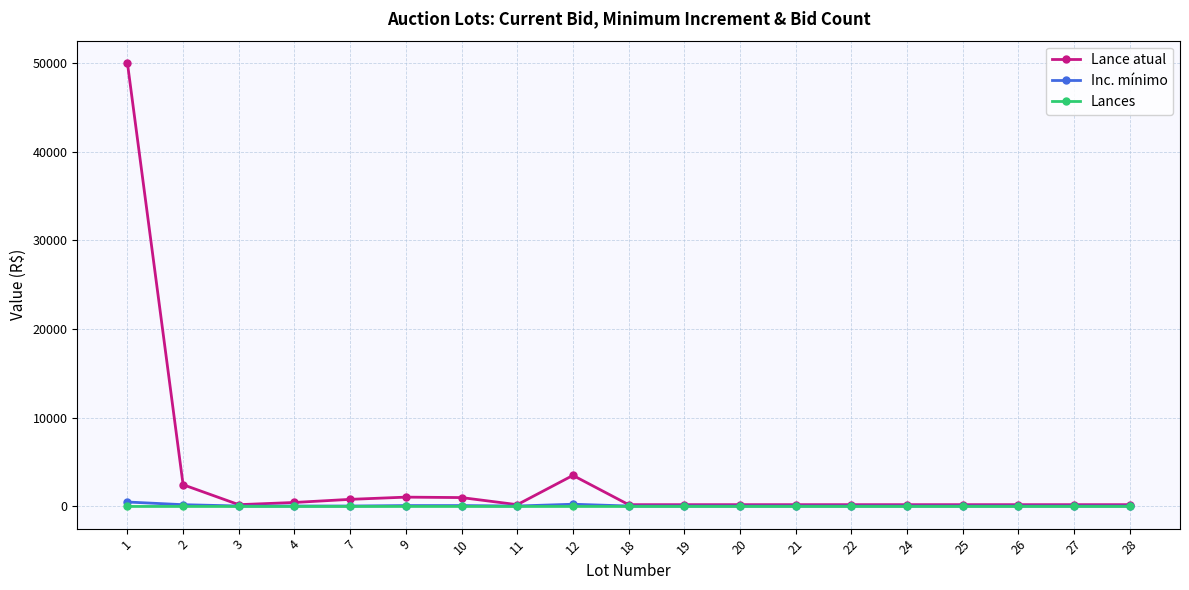

What is the total value across all series at 25?

250